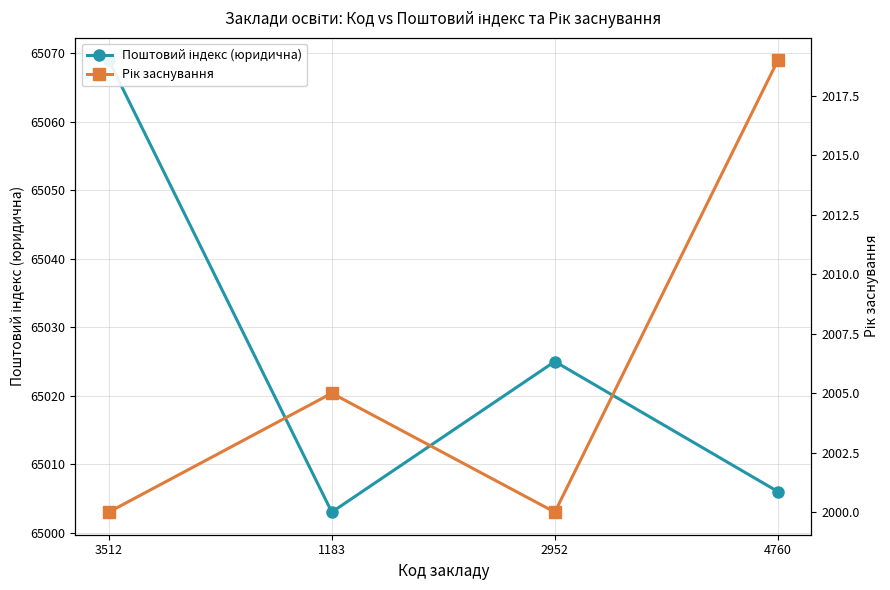

What position from the left is 2952?

3